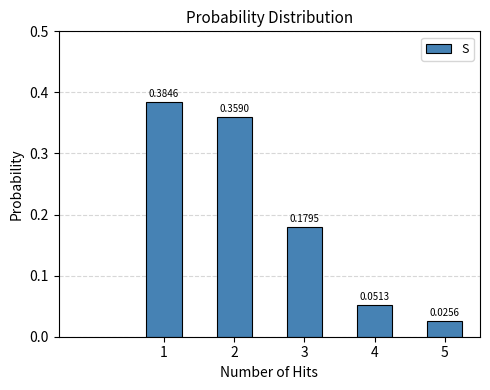

List the labels in order of value, largest first.

1, 2, 3, 4, 5